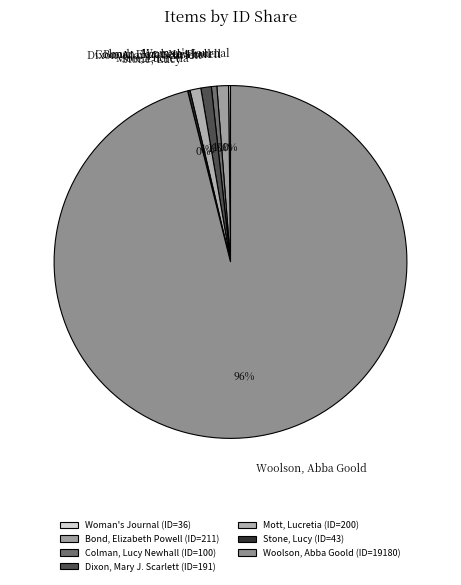

What is the ratio of the value at Mott, Lucretia to the value at Dixon, Mary J. Scarlett?

1.0